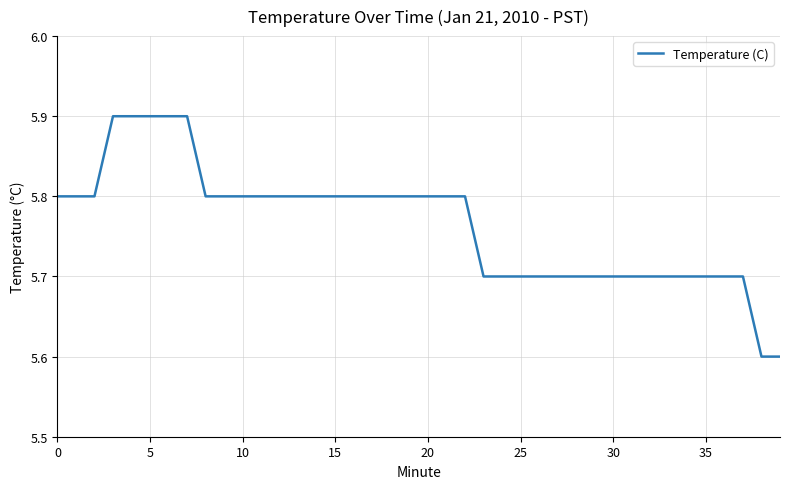

What is the difference between the maximum and second lowest values?

0.3